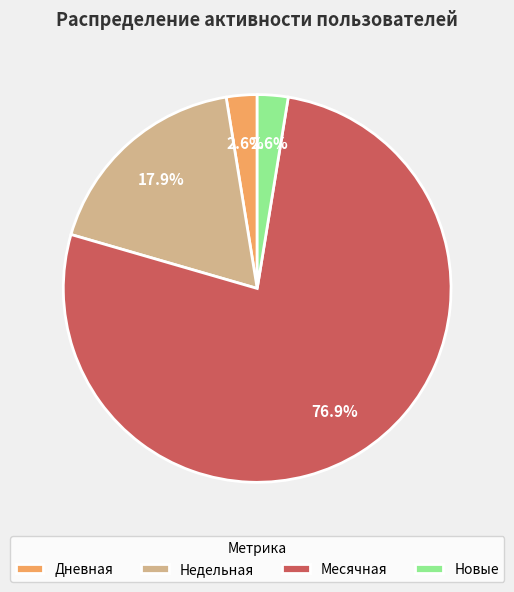

What percentage do Месячная and Новые together represent?

79.5%